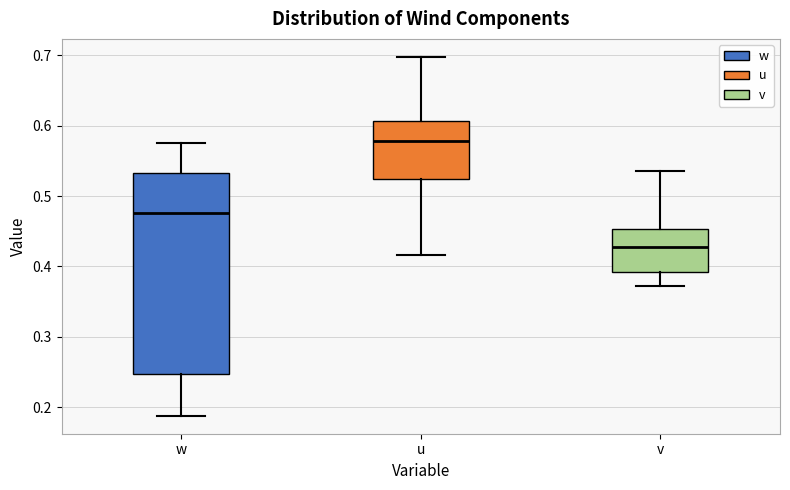

Which box is the tallest, from its lower edge to its upper edge?

w